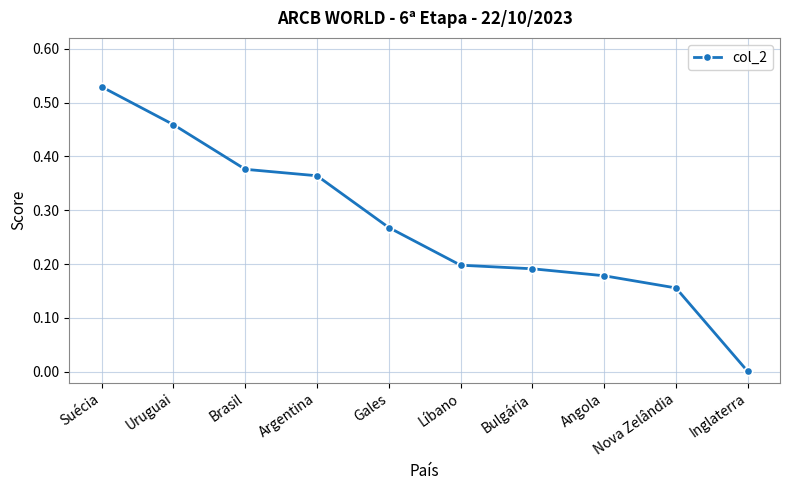

What is the change in value from Uruguai to Brasil?

-0.1